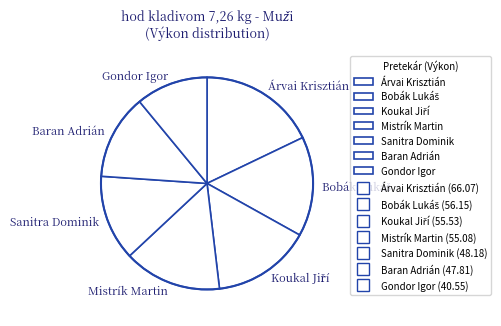

Which slice is the largest?

Árvai Krisztián